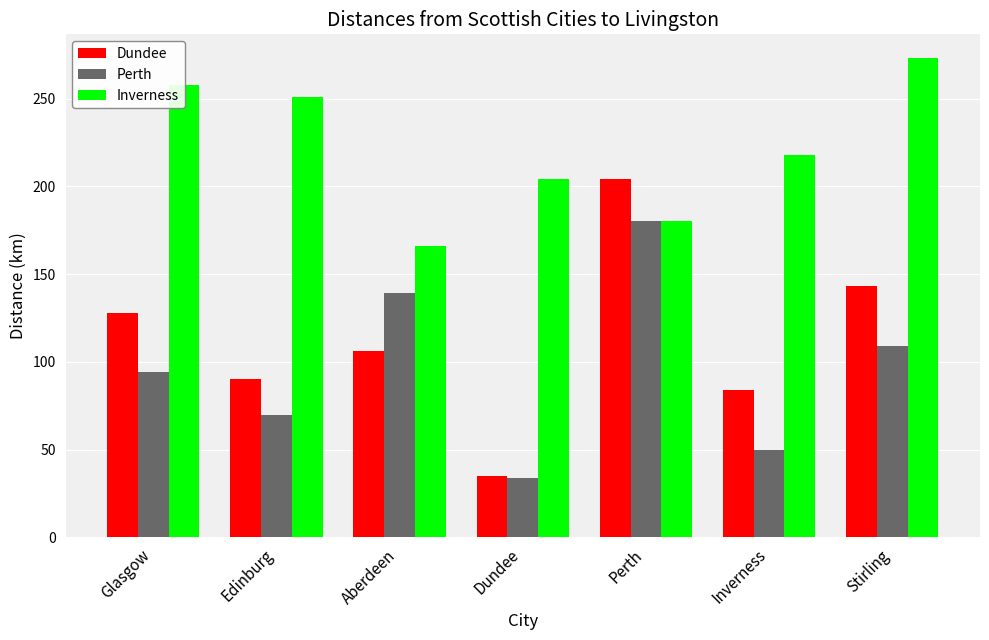

What is the average value of the Dundee series?

113